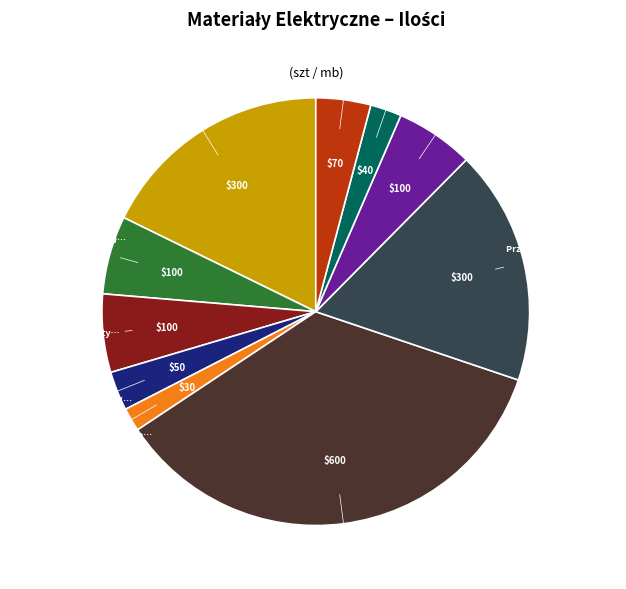

Is there any slice that represents more than half of the pie?

No